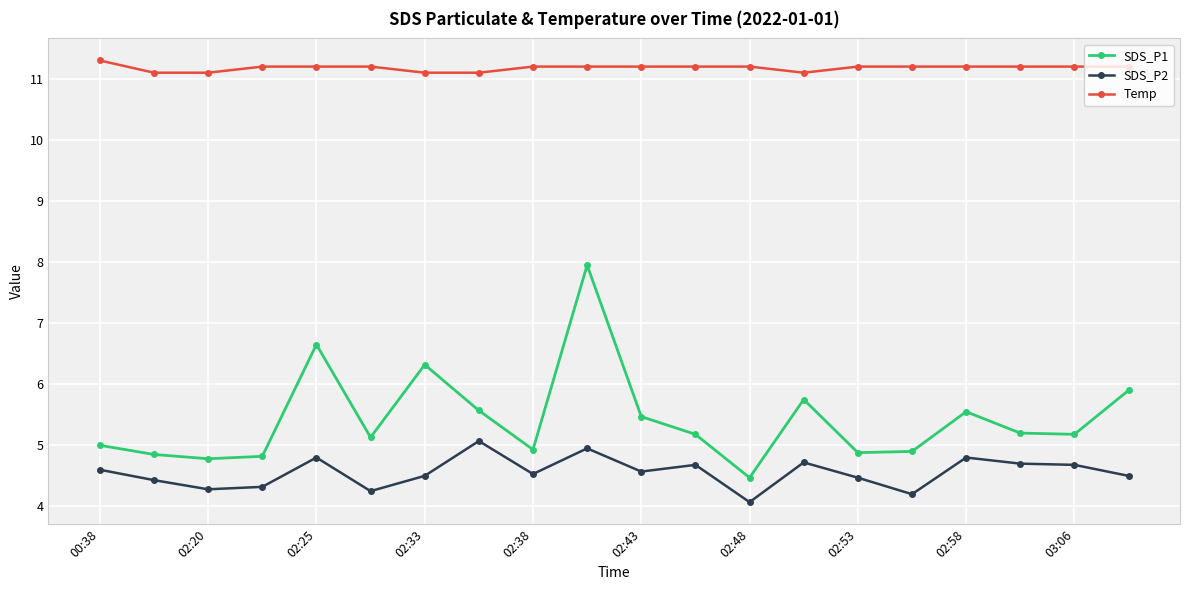

Which series has the largest total across all categories?

Temp